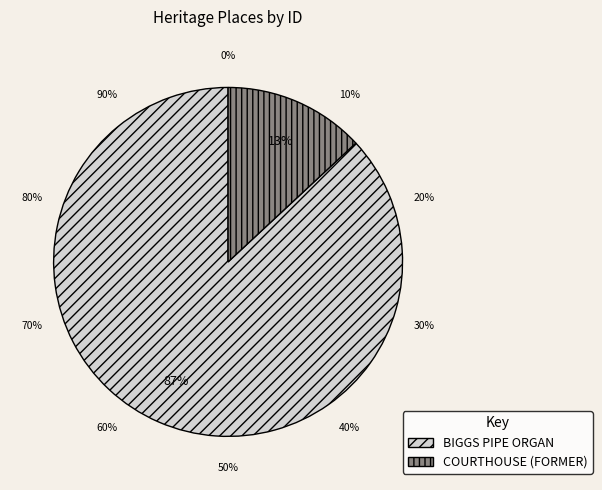

What portion of the pie excludes BIGGS PIPE ORGAN?

13.1%